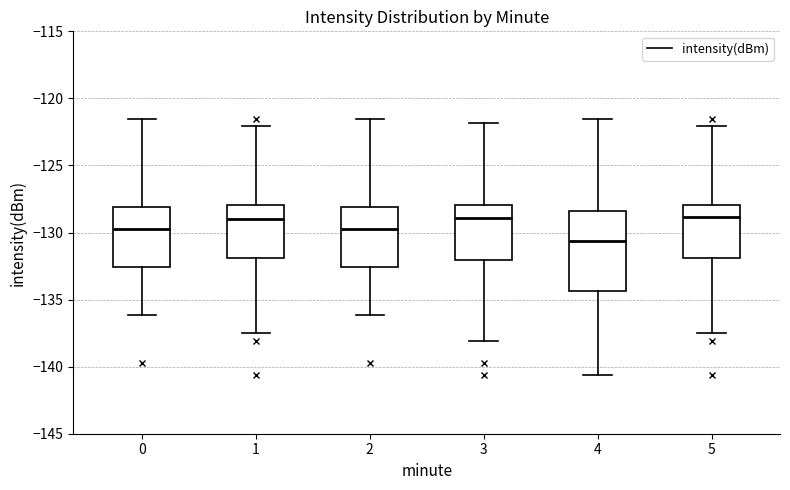

Reading left to right, transcribe this box plot: for each box, give where its median line is, the range the box spans, and where its two whiskers end, as read against the y-axis. The values are not printed on the chart, so give them approximately, as read against the axis.

0: median -129.5, box -132.5 to -128.0, whiskers -136.0 to -121.5
1: median -129.0, box -132.0 to -128.0, whiskers -137.5 to -122.0
2: median -129.5, box -132.5 to -128.0, whiskers -136.0 to -121.5
3: median -129.0, box -132.0 to -128.0, whiskers -138.0 to -122.0
4: median -130.5, box -134.5 to -128.5, whiskers -140.5 to -121.5
5: median -129.0, box -132.0 to -128.0, whiskers -137.5 to -122.0